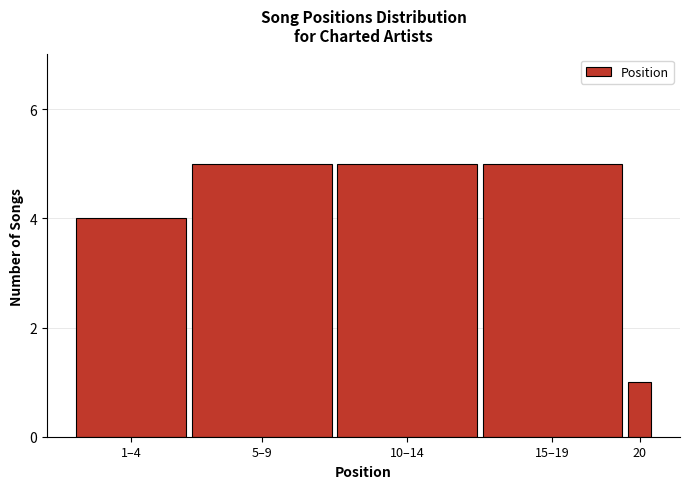

Reading left to right, what are all the values shown in this chart?

4	5	5	5	1